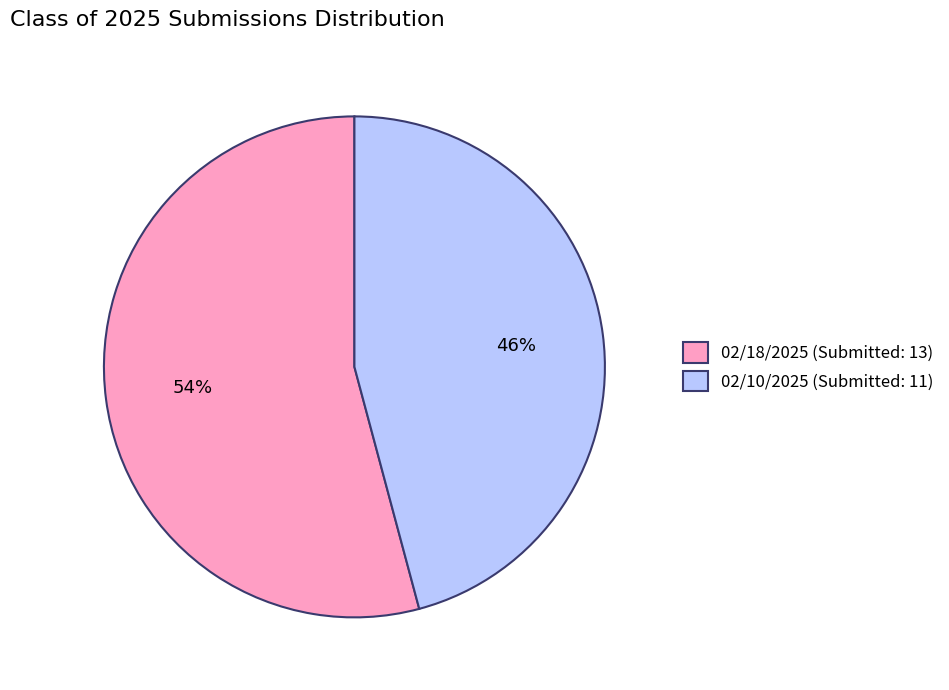

Do 02/18/2025 (Submitted: 13) and 02/10/2025 (Submitted: 11) together represent more than half of the pie?

Yes